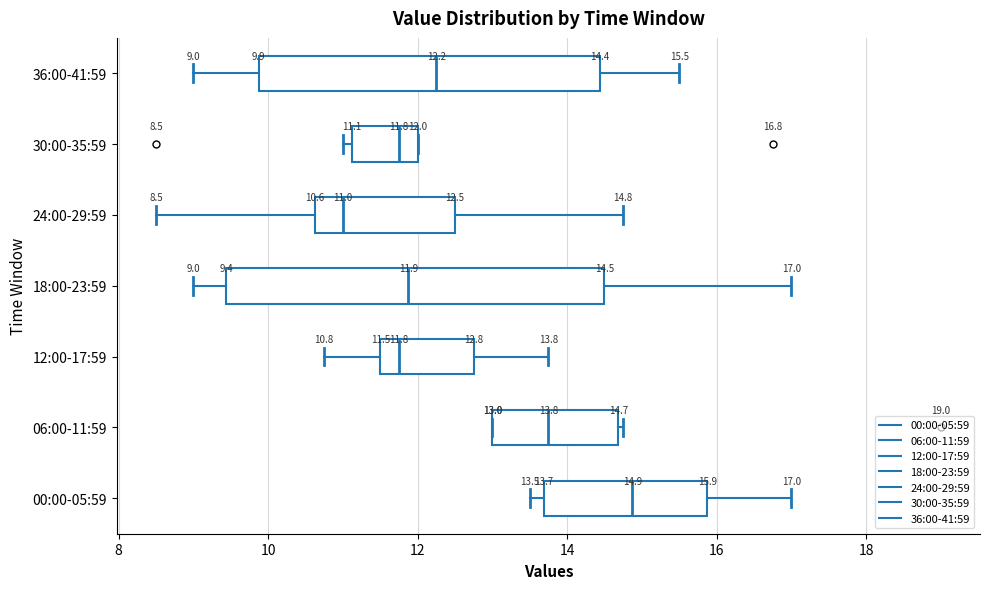

Which box has the furthest to the left median line?

24:00-29:59